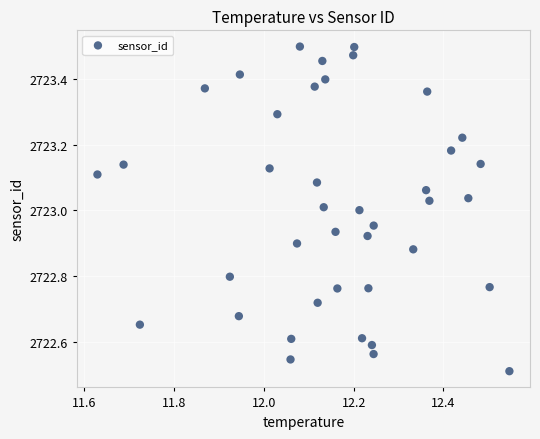

What is the range of Y values (max minus min)?

1.0